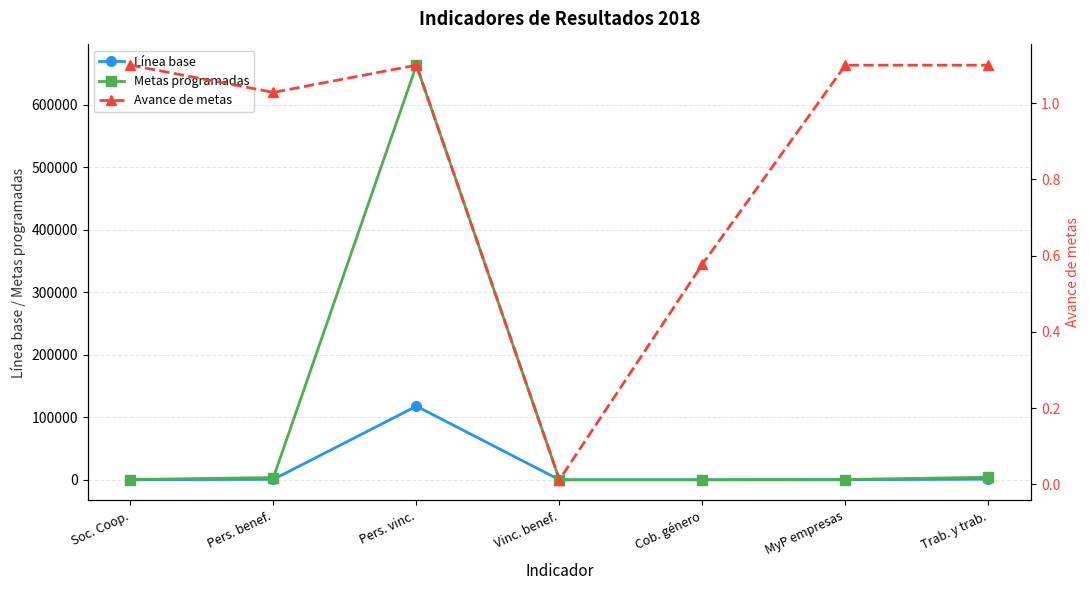

How many interior local peaks does the Avance de metas series have?

1